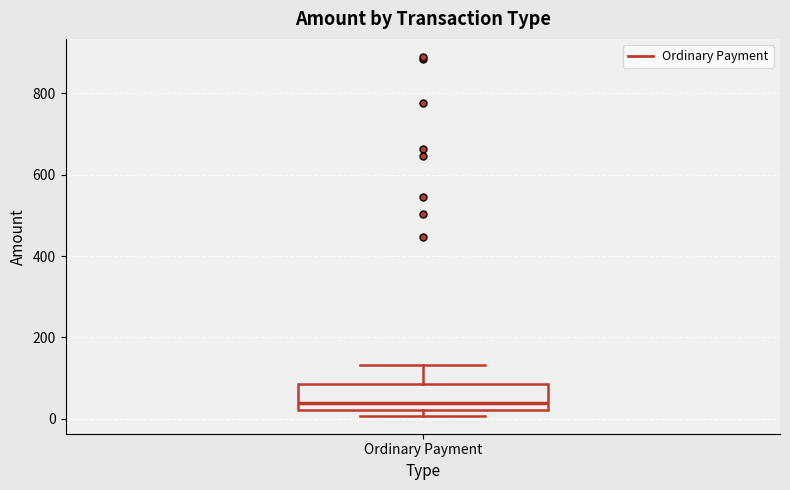

Read this box plot against the y-axis: the position of the median line, the range covered by the box, and the ends of both whiskers. The values are not printed on the chart, so give them approximately, as read against the axis.

median 40, box 20 to 80, whiskers 0 to 140